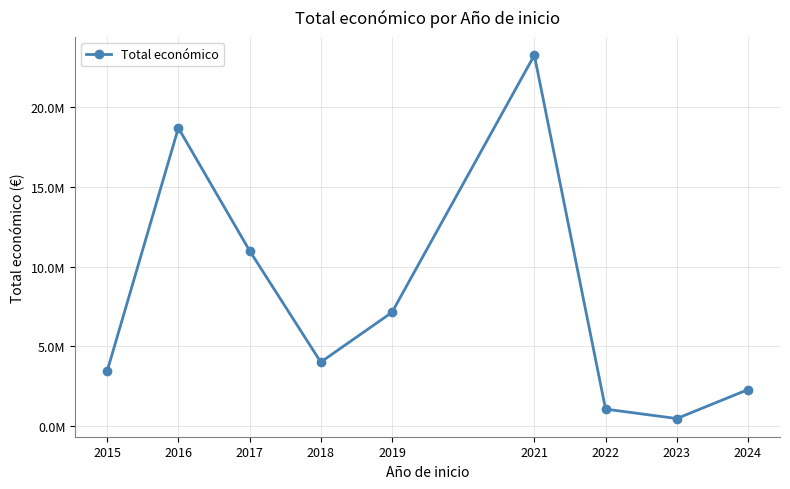

Does the chart have visible grid lines?

Yes